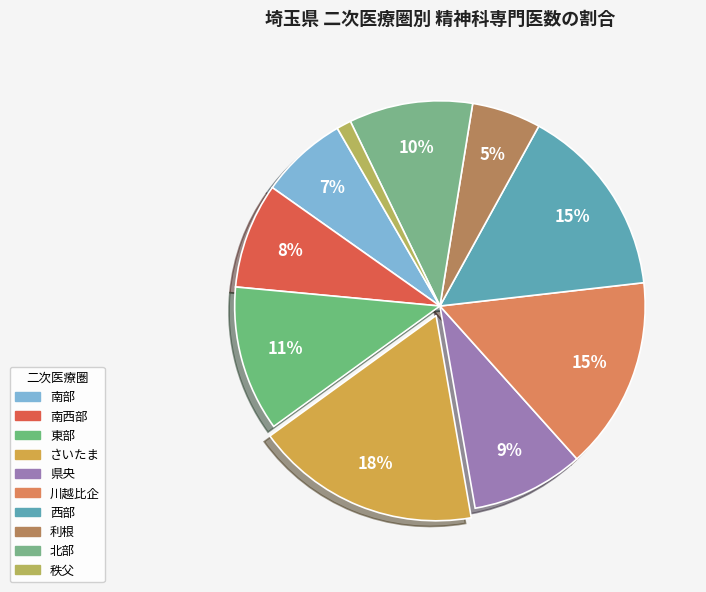

Is the sum of 南西部 and 西部 greater than half?

No